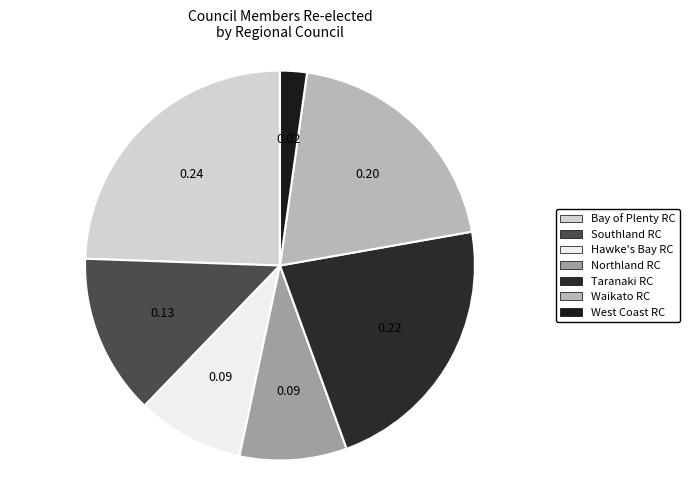

How many segments does this pie chart have?

7